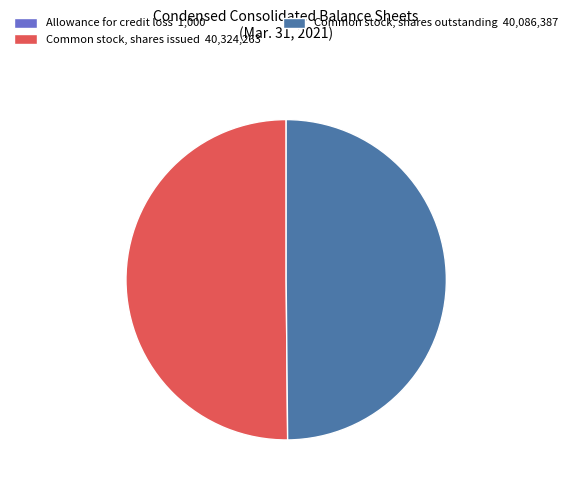

Is it true that Common stock, shares issued 40,324,263 is 44% of the pie?

False